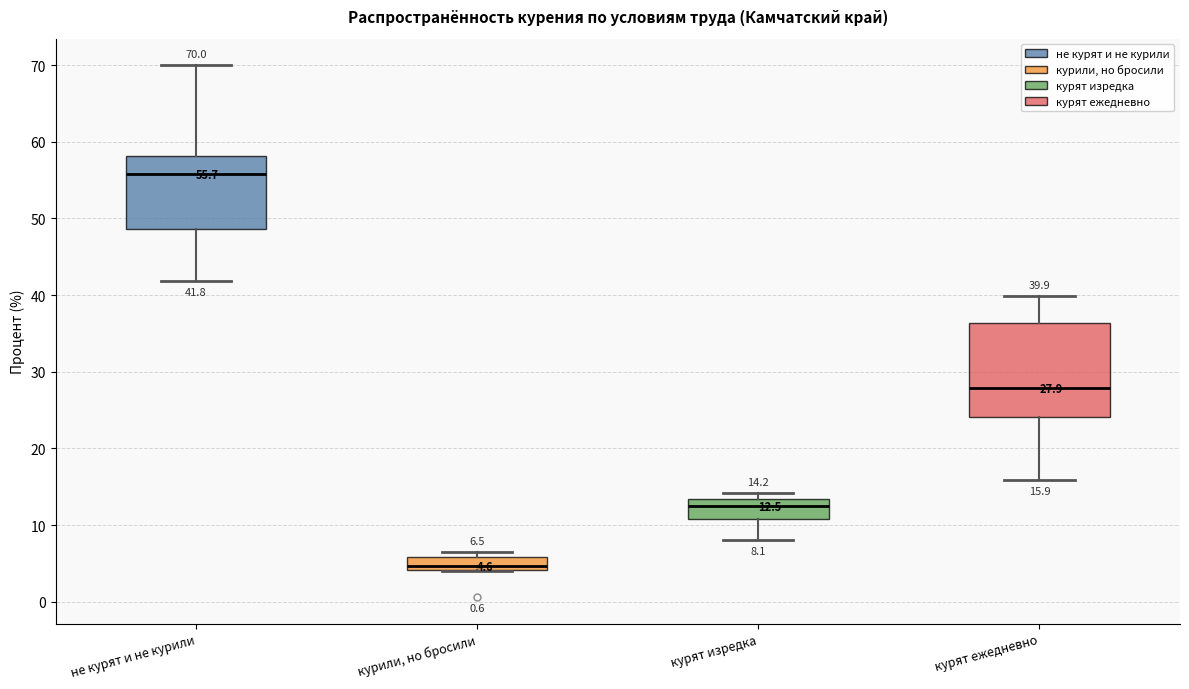

Which box is the tallest, from its lower edge to its upper edge?

курят ежедневно